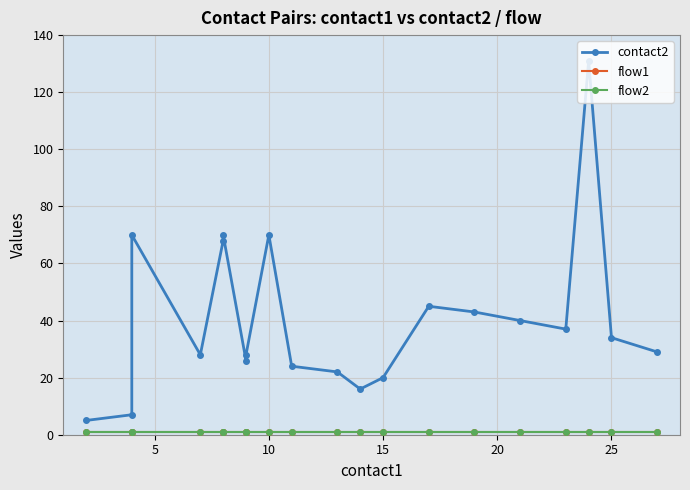

True or false: flow1 and contact2 cross at least once.

False